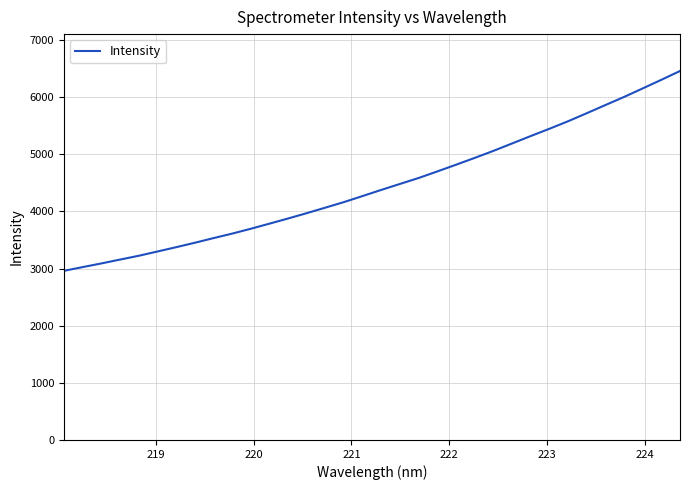

What is the minimum value shown in the chart?

2959.5